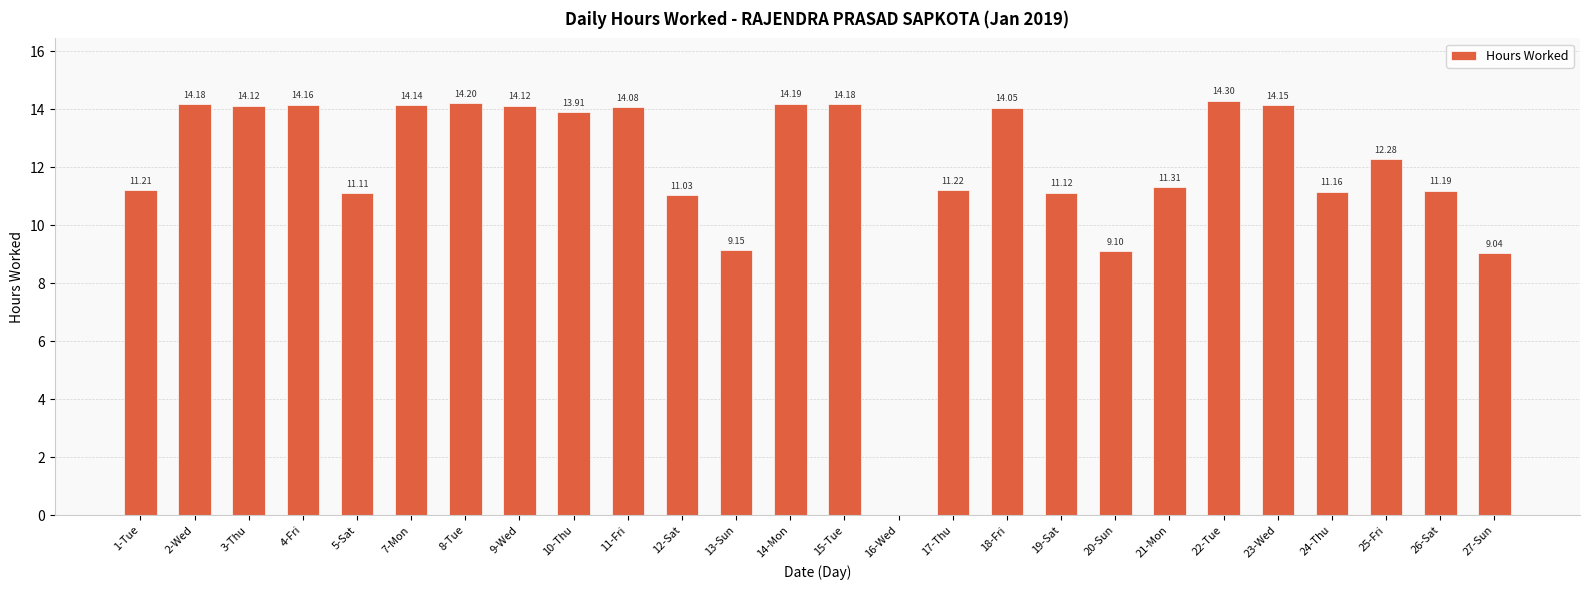

What is the sum of all values?

312.7